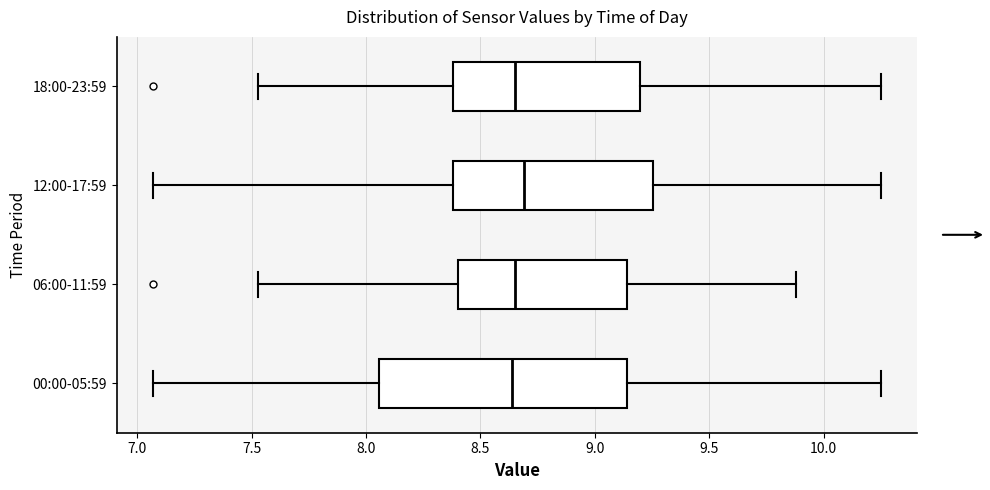

Where does the left whisker of the box for 18:00-23:59 end on the x-axis? The values are not printed on the chart, so give them approximately, as read against the axis.

7.55